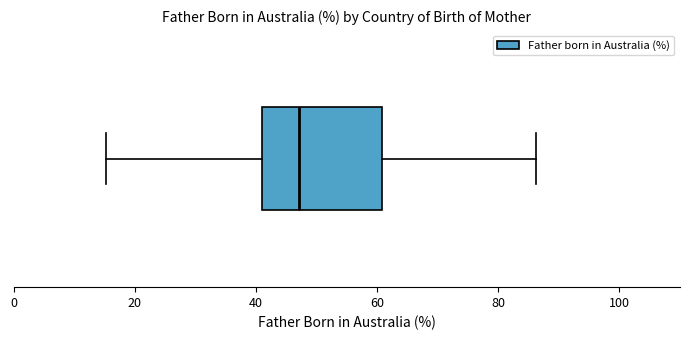

Read this box plot against the x-axis: the position of the median line, the range covered by the box, and the ends of both whiskers. The values are not printed on the chart, so give them approximately, as read against the axis.

median 48, box 42 to 60, whiskers 16 to 86